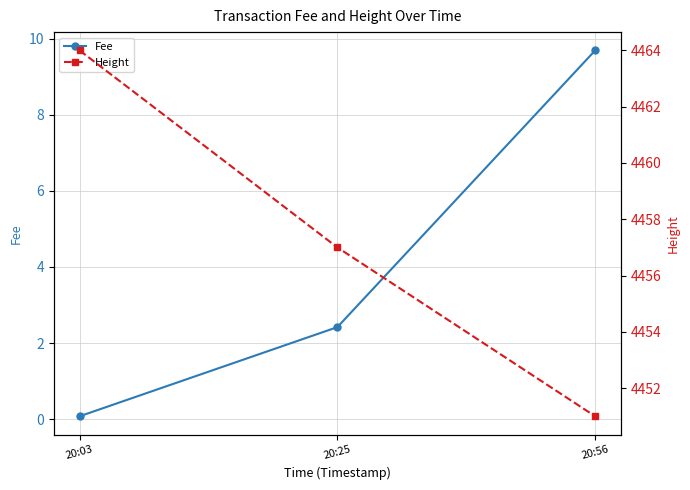

Reading left to right, extract all data points from this chart.

Fee: 0.1	2.4	9.7
Height: 4464.0	4457.0	4451.0